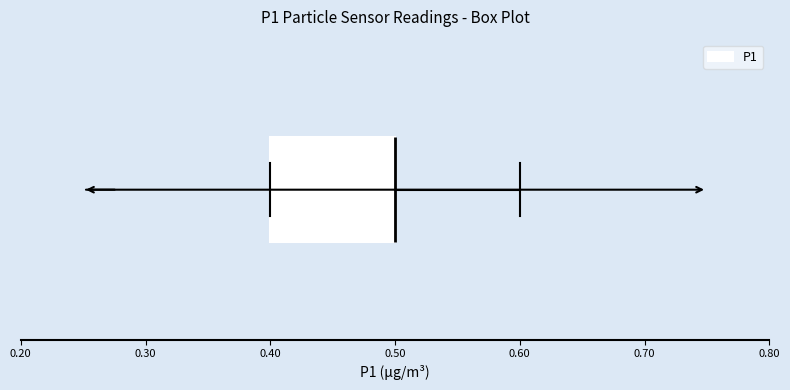

Transcribe this box plot: give where the median line is, the range the box spans, and where the two whiskers end, as read against the x-axis. The values are not printed on the chart, so give them approximately, as read against the axis.

median 0.5 (drawn on the box's right edge), box 0.4 to 0.5, whiskers 0.4 to 0.6